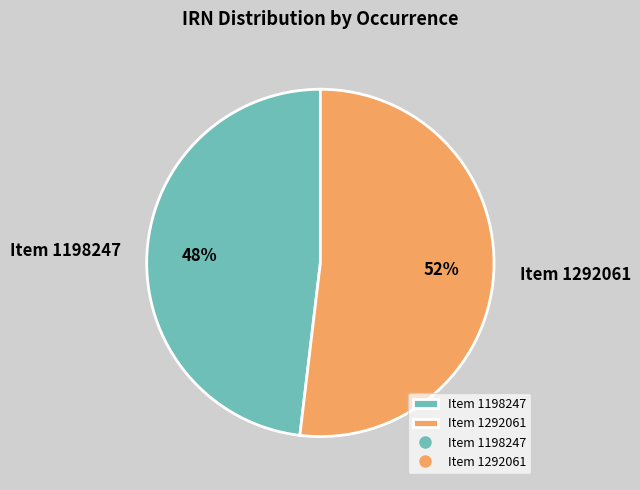

To the nearest percent, what is the difference between the largest and smallest slice percentages?

4%